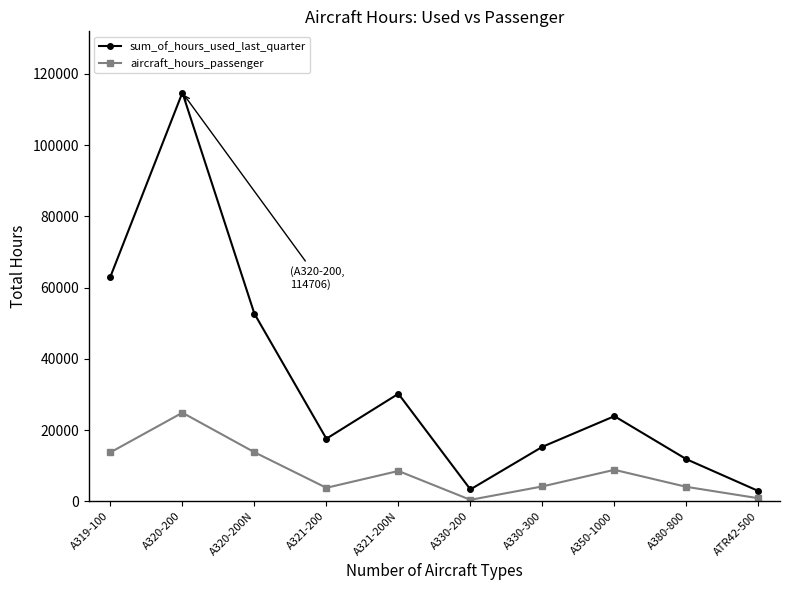

Count the number of categories in the chart.

10